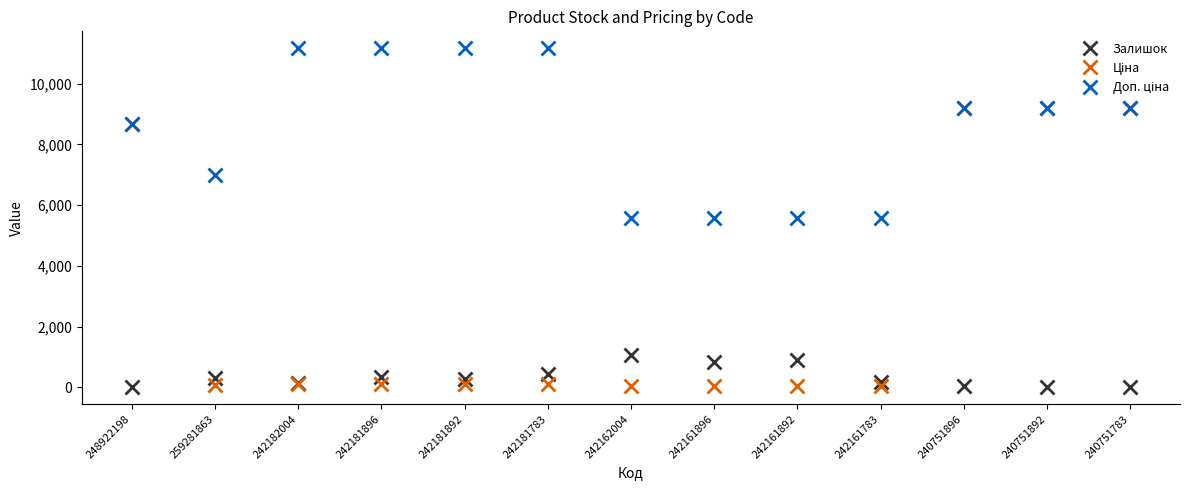

What is the maximum value shown in the chart?

11169.0